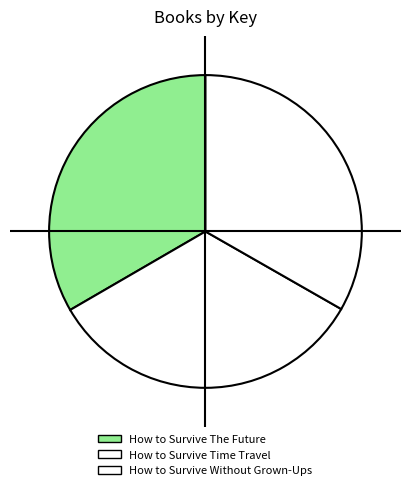

What percentage do How to Survive The Future and How to Survive Without Grown-Ups together represent?

66.6%